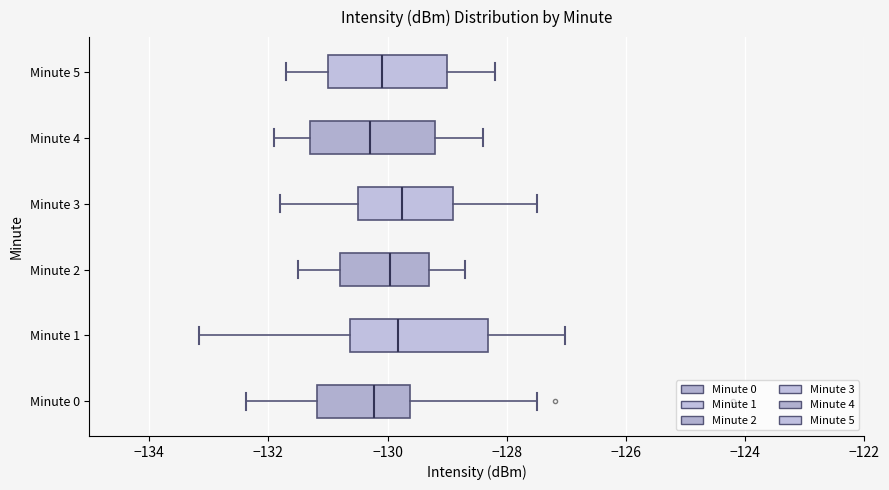

Which box is the widest, from its left edge to its right edge?

Minute 1